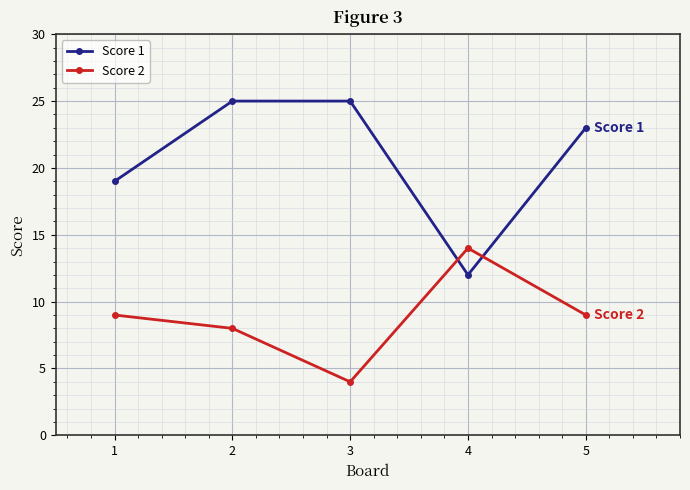

Which series has the largest range (max minus min)?

Score 1